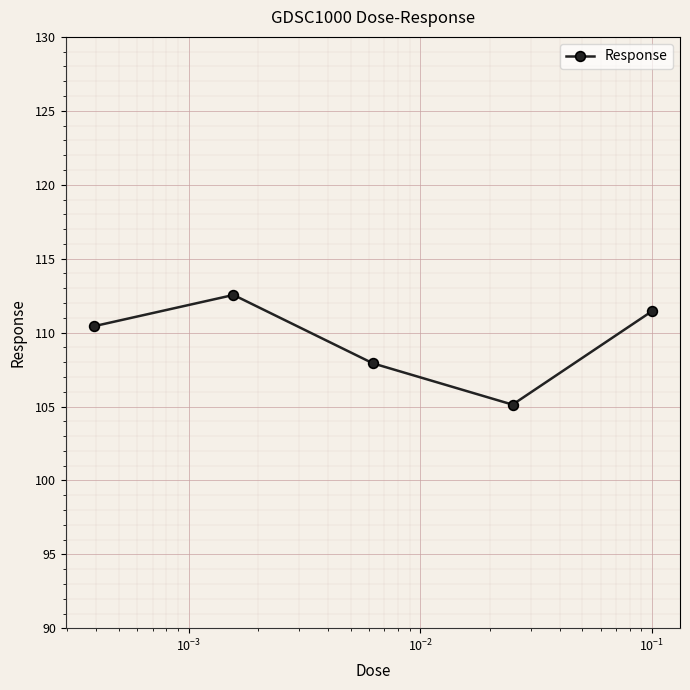

True or false: there are more than 1 points higher than both neighbors.

False